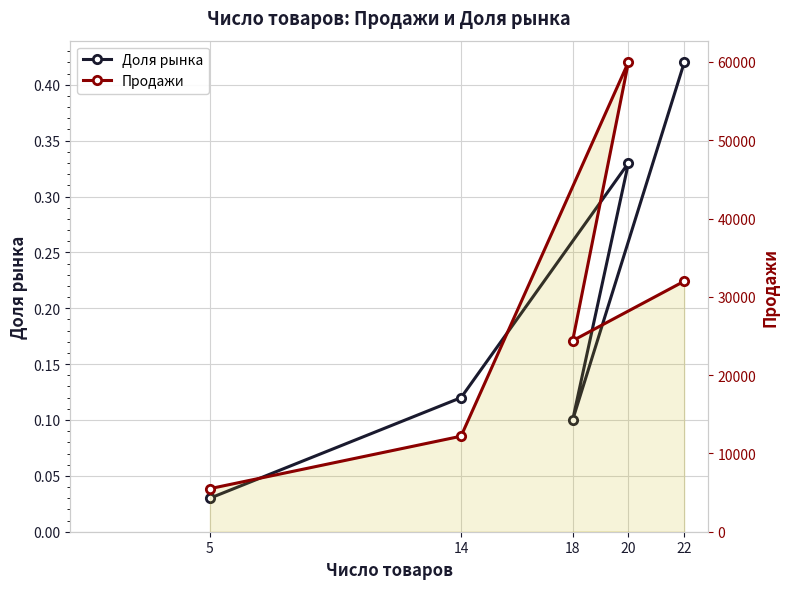

Is it true that Доля рынка equals 0.7 at 22?

False